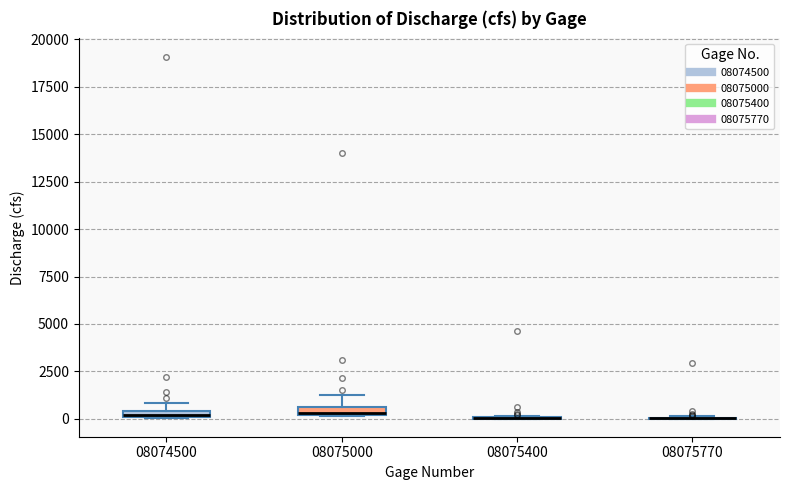

Where is the lower edge of the box at x = 08074500 on the y-axis? The values are not printed on the chart, so give them approximately, as read against the axis.

0